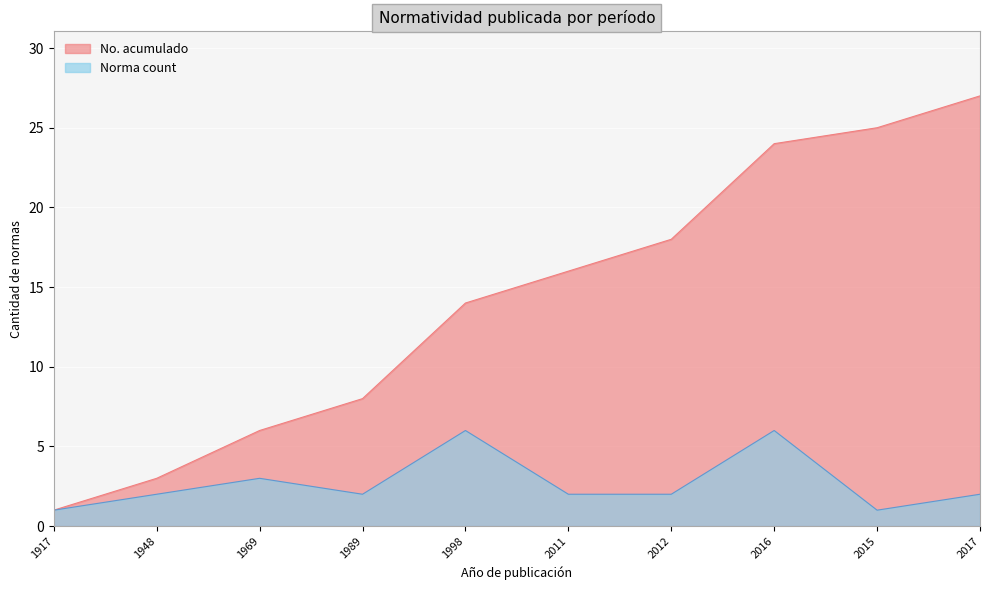

What is the approximate value of No. acumulado at 2016, to the nearest 10?

20